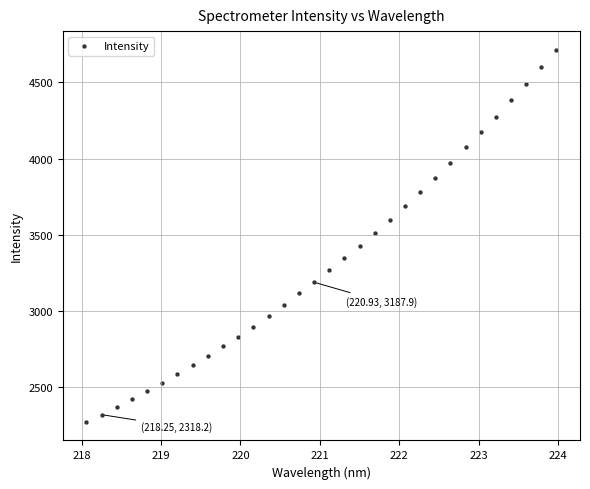

What is the range of Y values (max minus min)?

2443.8